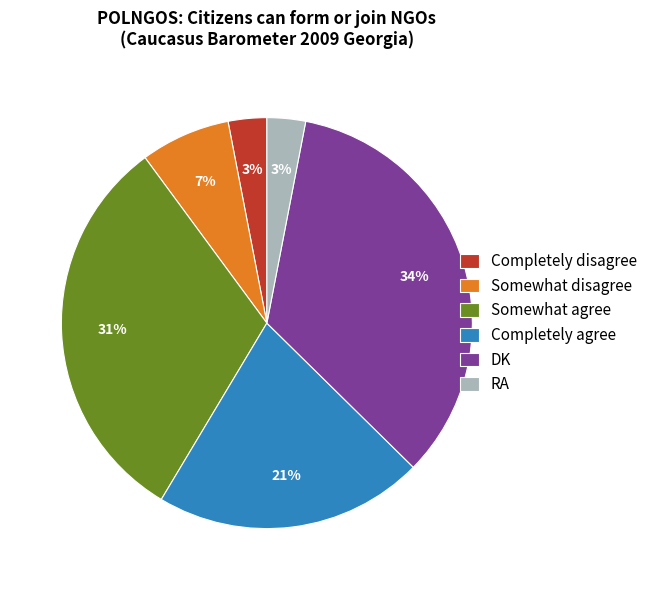

What is the largest slice in the pie chart?

DK